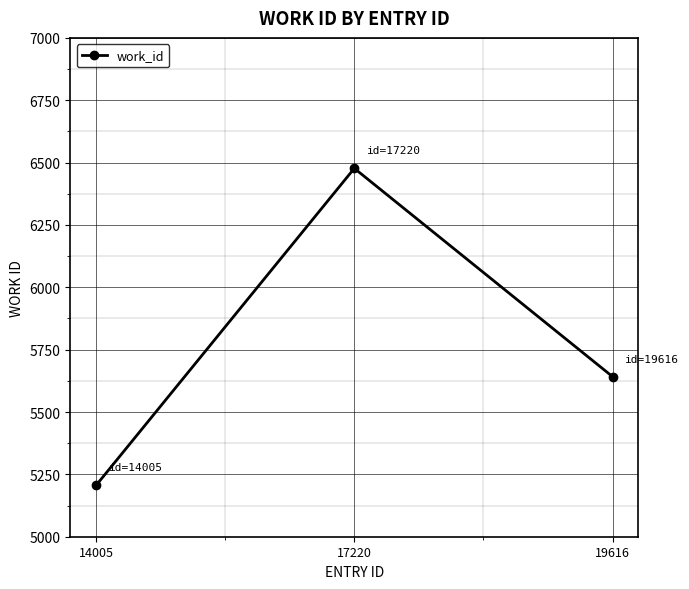

What is the change in value from 14005 to 19616?

+436